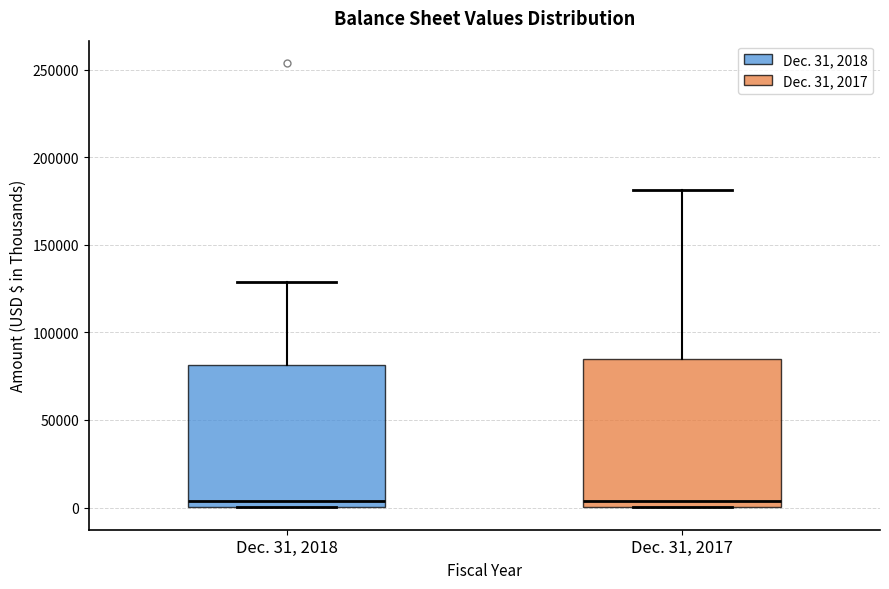

Where does the upper whisker of the box for Dec. 31, 2017 end on the y-axis? The values are not printed on the chart, so give them approximately, as read against the axis.

180000